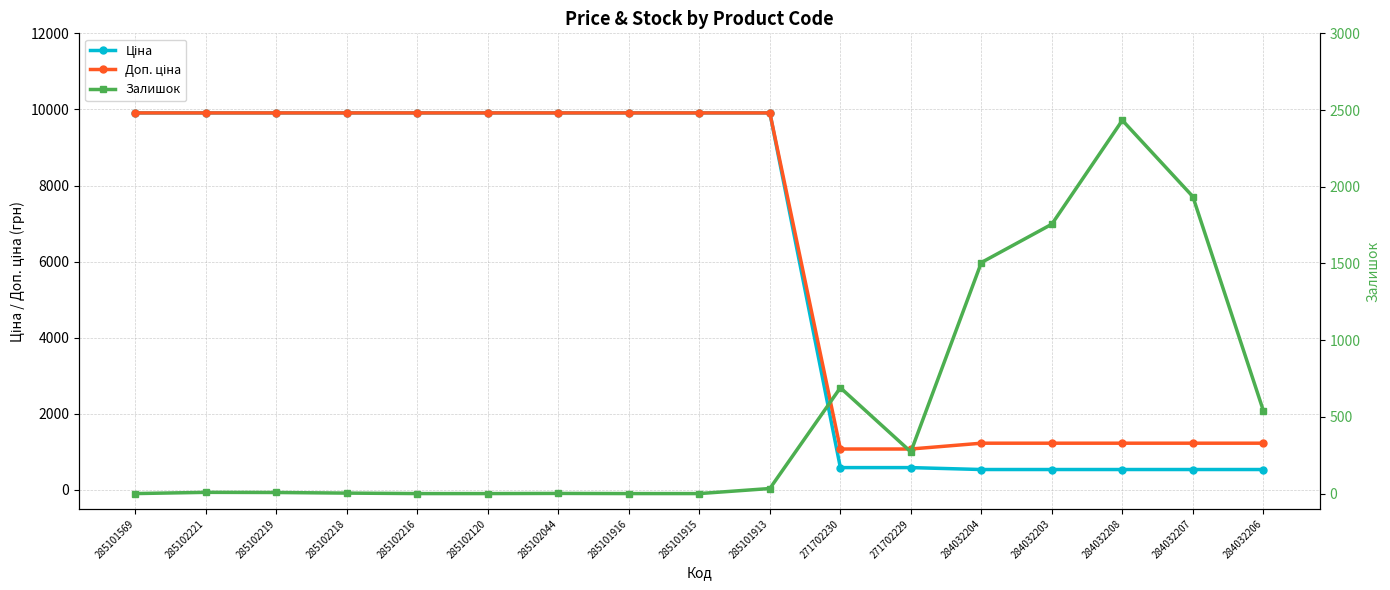

At which label is Залишок closest to 1216?

284032204